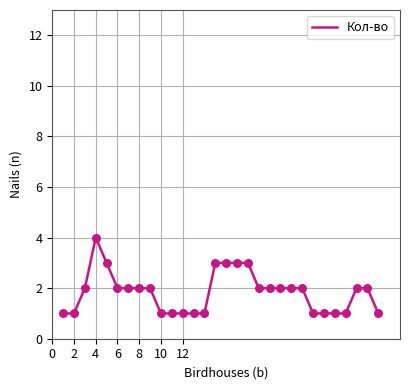

What is the greatest value displayed?

4